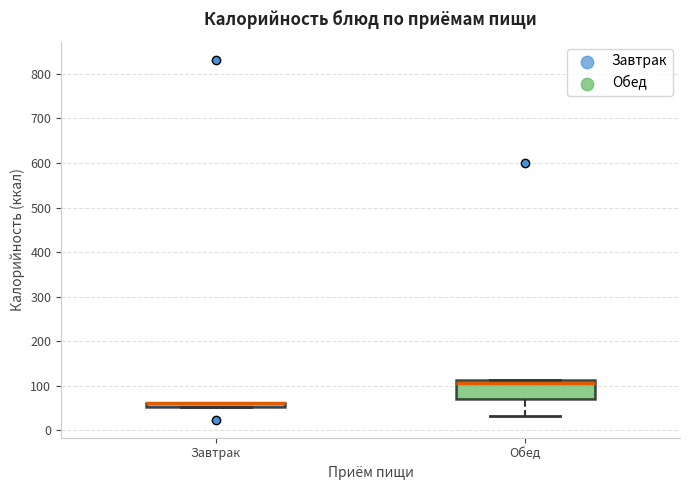

Where is the lower edge of the box for Завтрак on the y-axis? The values are not printed on the chart, so give them approximately, as read against the axis.

50